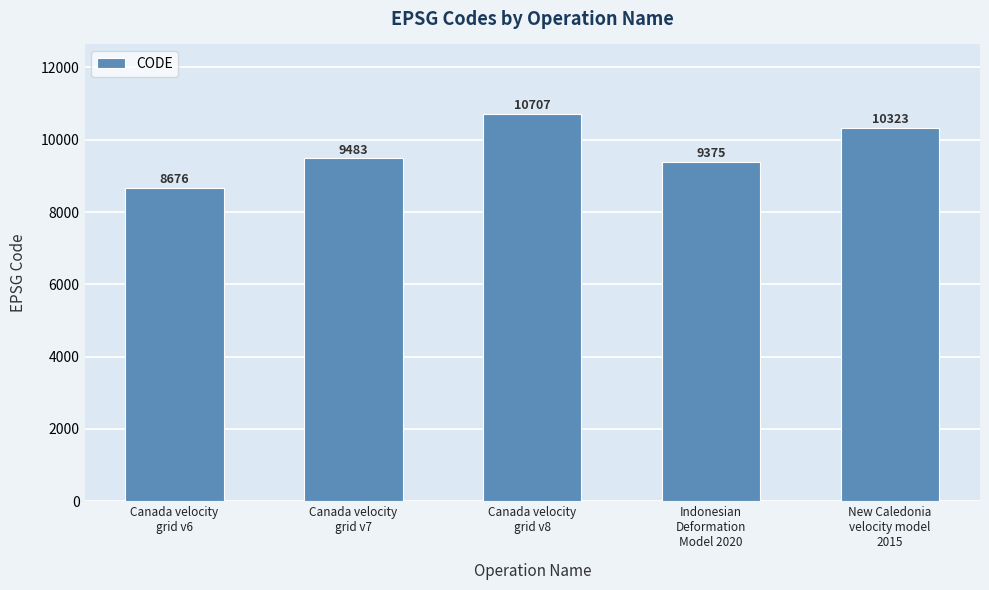

What is the sum of all values?

48564